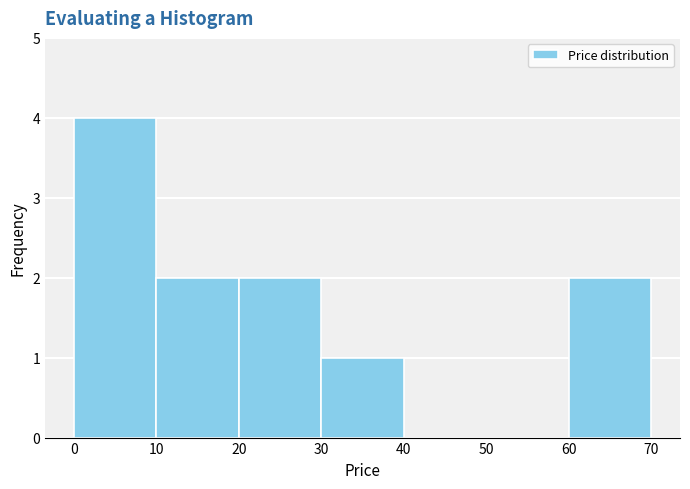

How tall is the bar that spans 20 to 30 on the x-axis? The values are not printed on the chart, so give them approximately, as read against the axis.

2